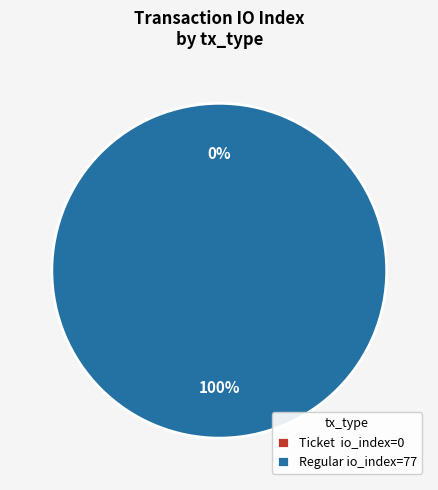

To the nearest percent, what is the average slice percentage?

50%